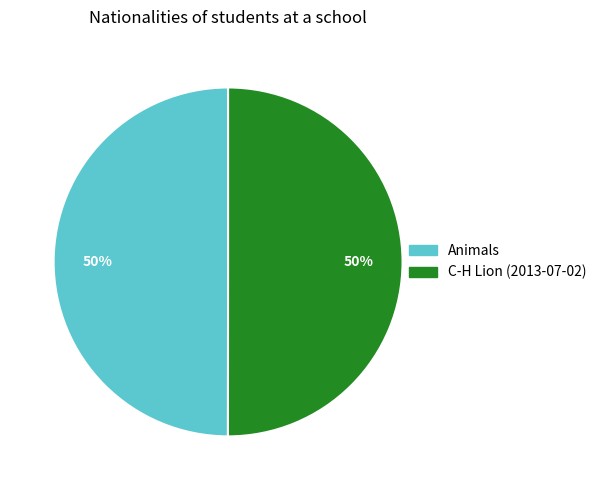

What percentage is the C-H Lion (2013-07-02) slice, to the nearest percent?

50%